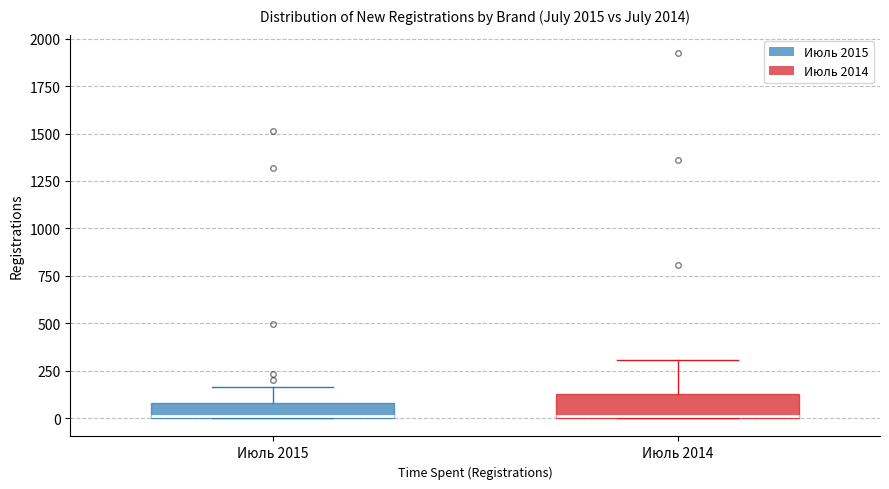

Reading left to right, read every box against the y-axis: the position of its median line, the range the box covers, and the ends of its whiskers. The values are not printed on the chart, so give them approximately, as read against the axis.

Июль 2015: median 0, box 0 to 100, whiskers 0 to 150
Июль 2014: median 0 (drawn on the box's lower edge), box 0 to 150, whiskers 0 to 300